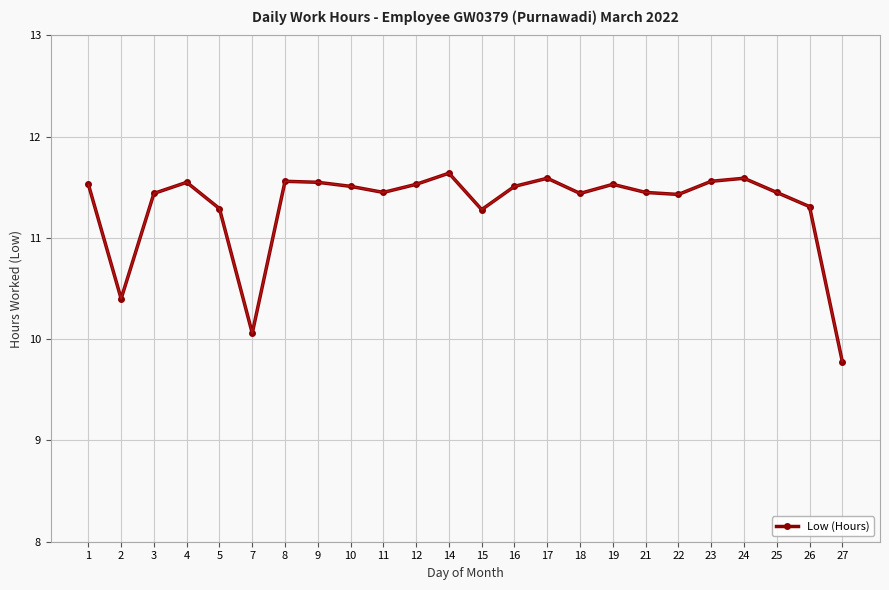

Does the chart have visible grid lines?

Yes